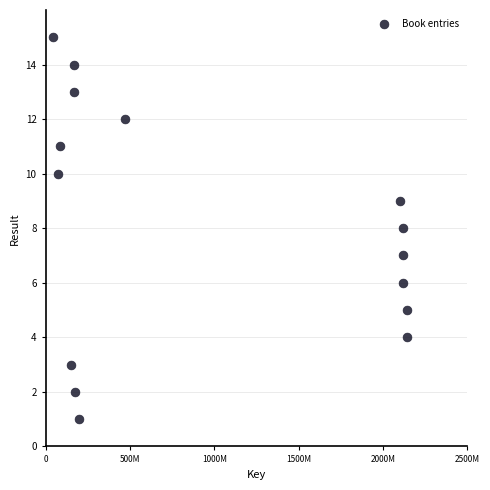

What is the range of X values (max minus min)?

2096948061